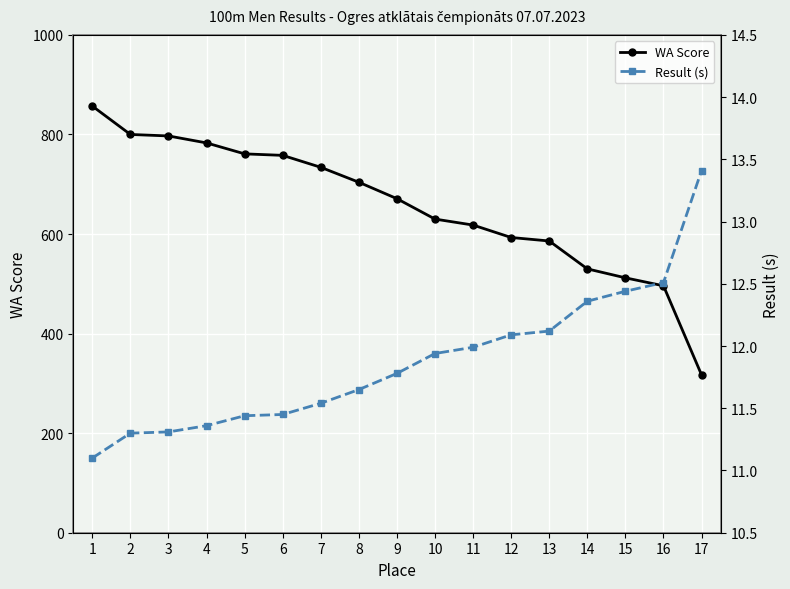

What are all the series names shown in the legend?

WA Score, Result (s)